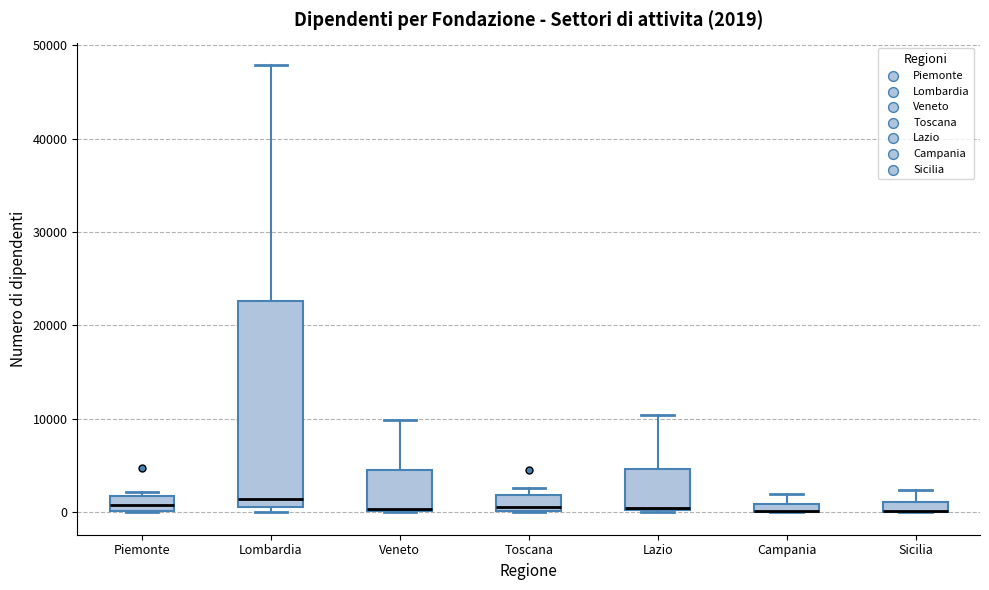

Comparing the boxes themselves (not the whiskers), which one is the tallest?

Lombardia